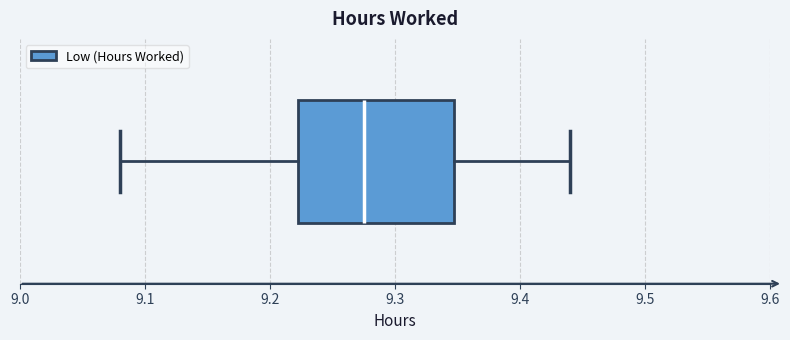

Transcribe this box plot: give where the median line is, the range the box spans, and where the two whiskers end, as read against the x-axis. The values are not printed on the chart, so give them approximately, as read against the axis.

median 9.28, box 9.22 to 9.35, whiskers 9.08 to 9.44